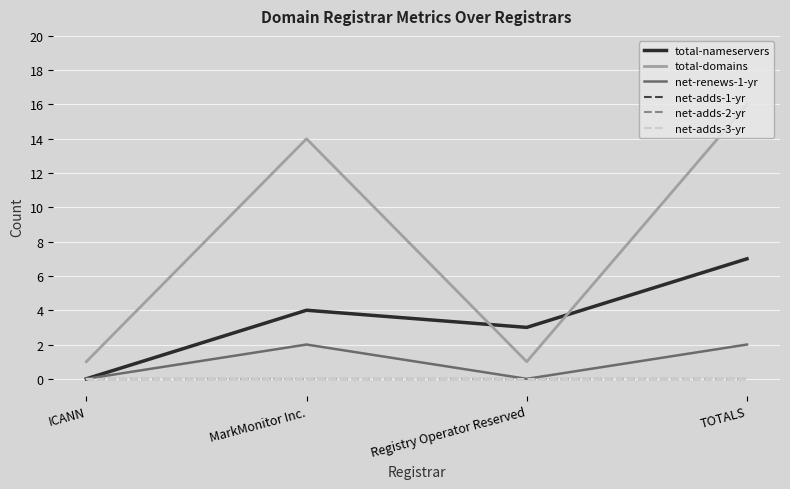

What is the label of the 3rd point from the right?

MarkMonitor Inc.